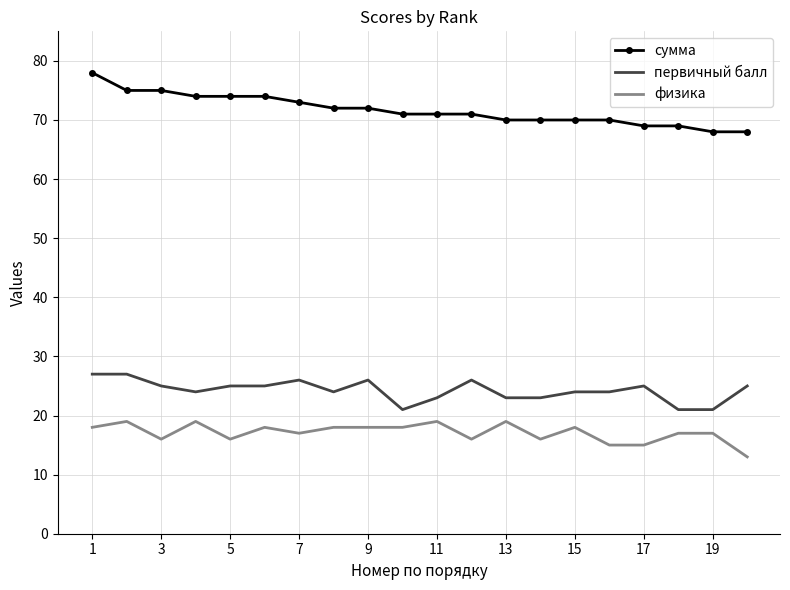

Which series has the largest total across all categories?

сумма